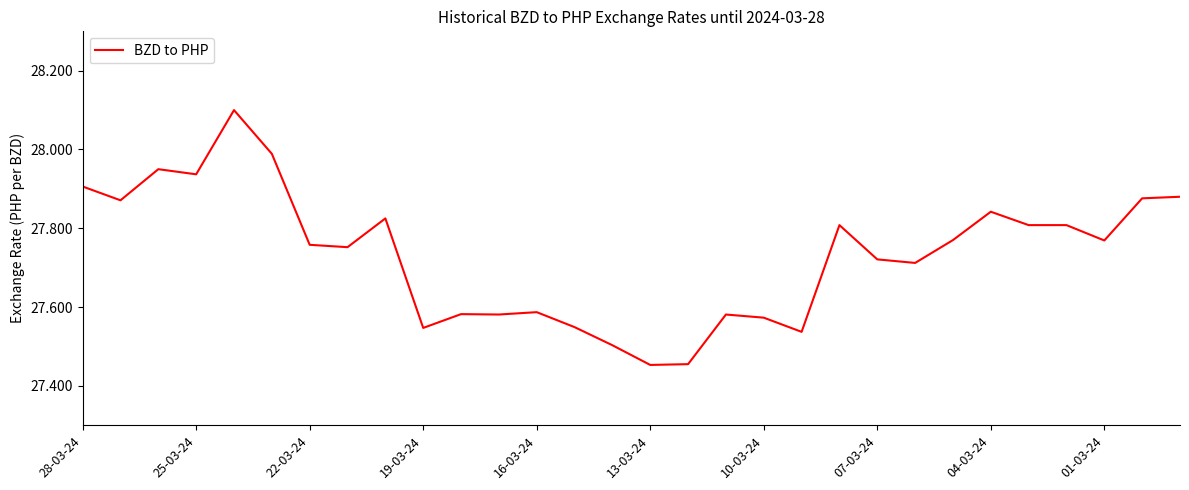

What is the maximum value shown in the chart?

28.1